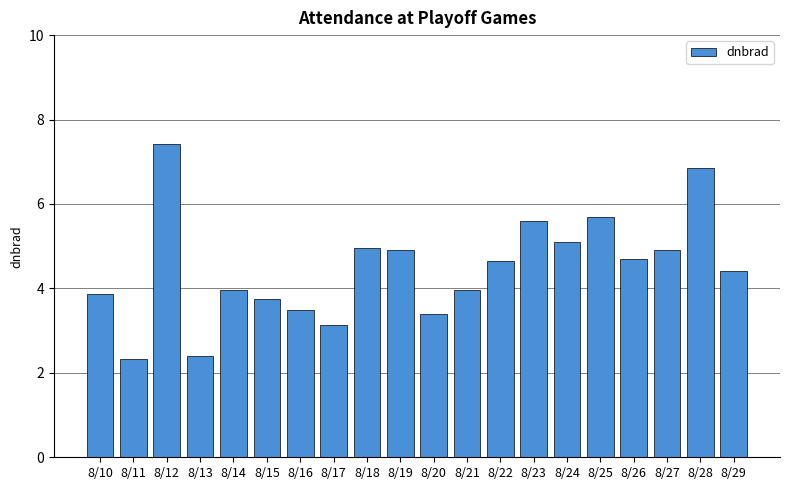

What is the sum of the values at 8/10 and 8/26?

8.6